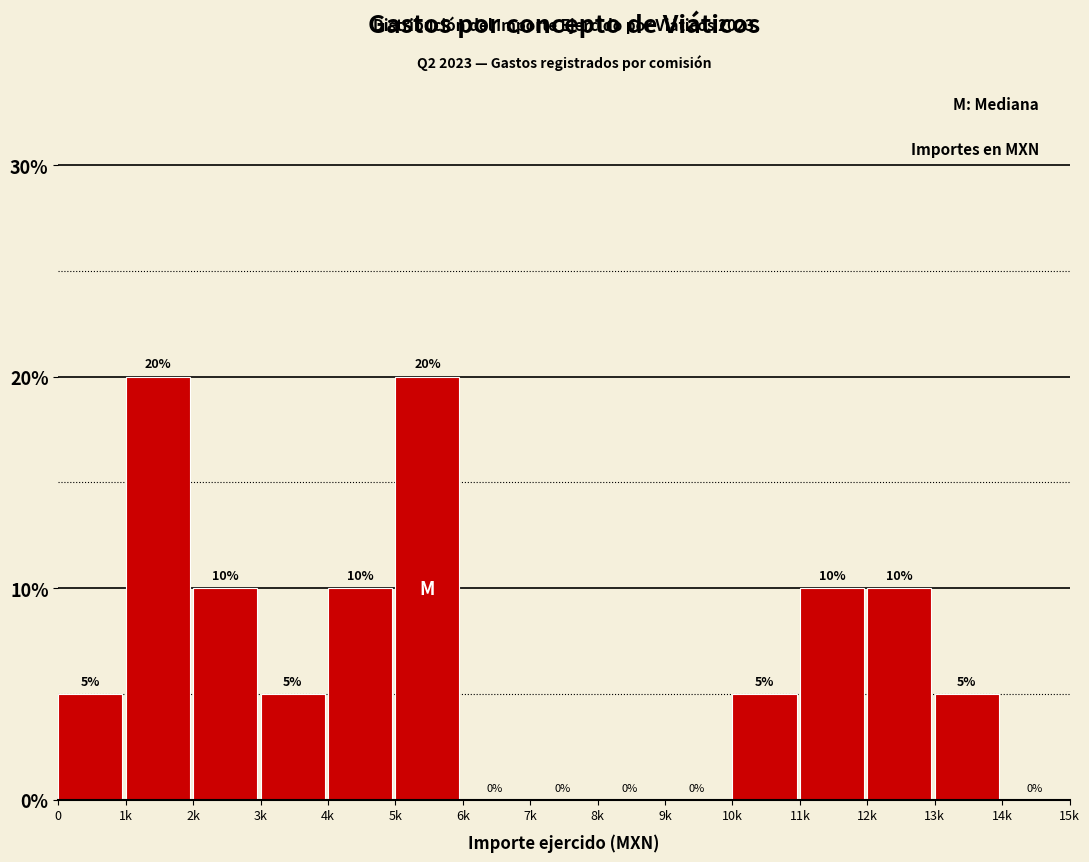

Reading left to right, extract all data points from this chart.

0=5	1k=20	2k=10	3k=5	4k=10	5k=20	6k=0	7k=0	8k=0	9k=0	10k=5	11k=10	12k=10	13k=5	14k=0